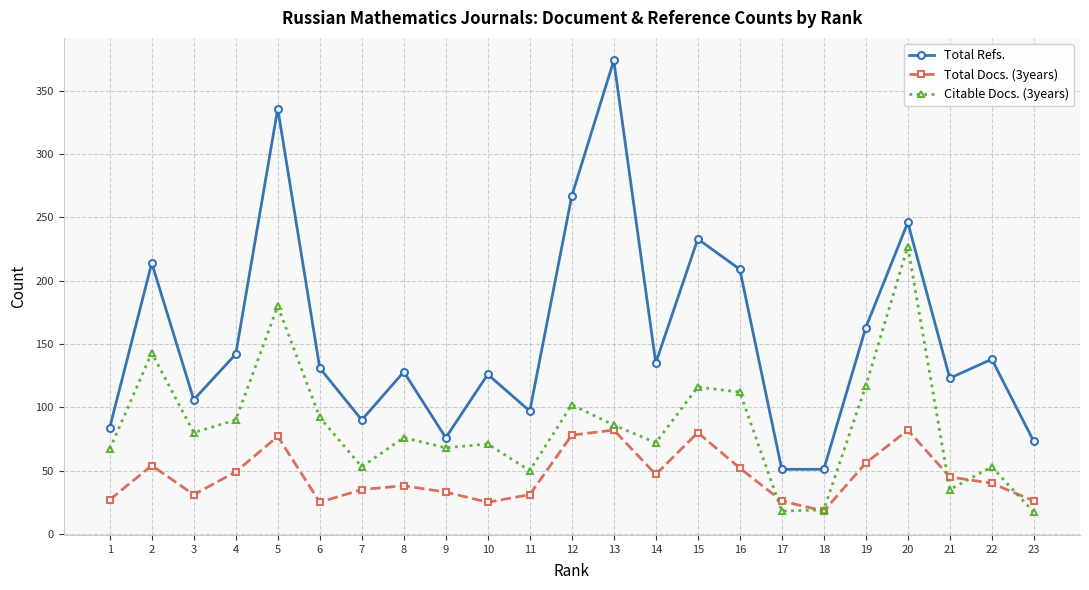

Is the value of Citable Docs. (3years) at 6 greater than the value of Total Docs. (3years) at 7?

Yes